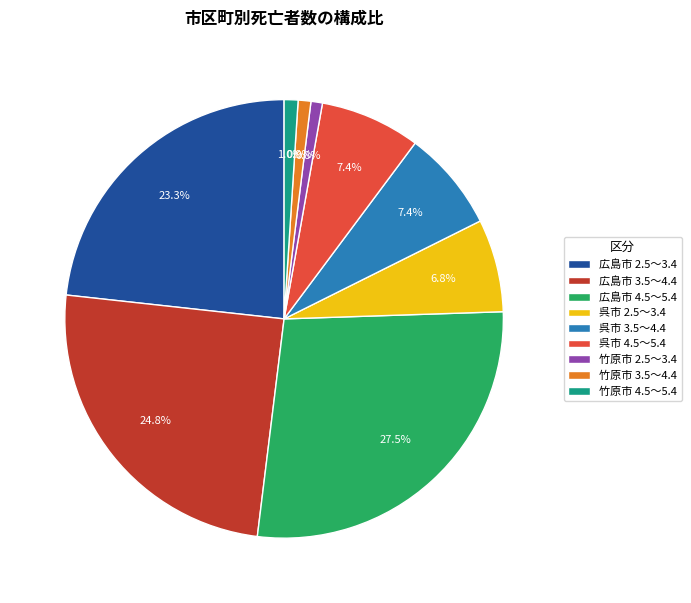

How many segments does this pie chart have?

9